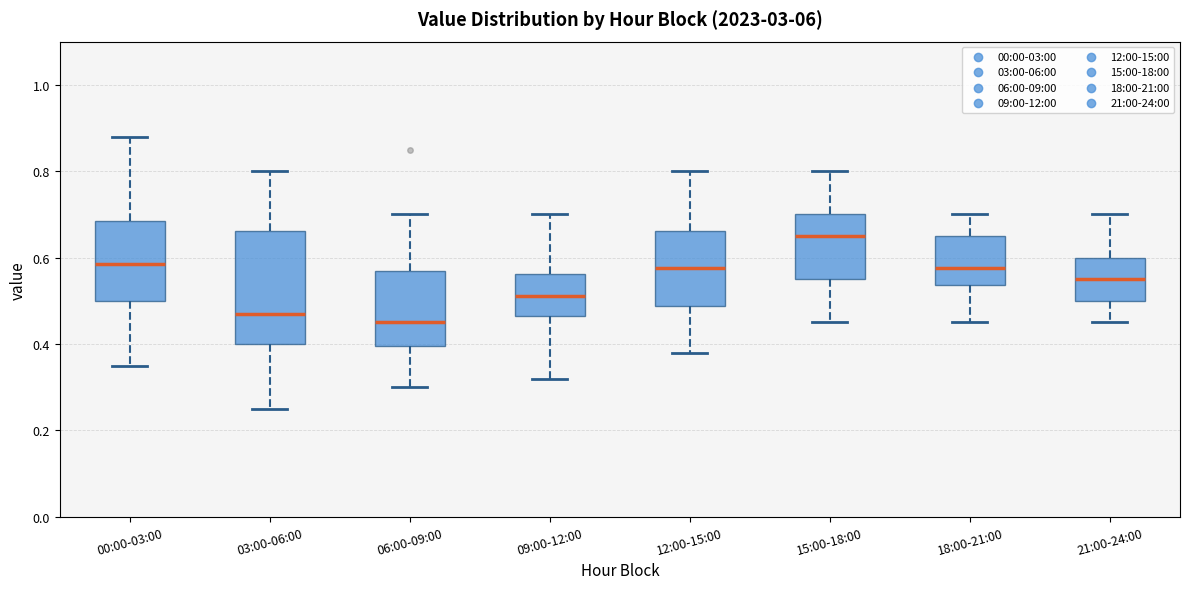

Reading left to right, transcribe this box plot: for each box, give where its median line is, the range the box spans, and where its two whiskers end, as read against the y-axis. The values are not printed on the chart, so give them approximately, as read against the axis.

00:00-03:00: median 0.58, box 0.50 to 0.68, whiskers 0.36 to 0.88
03:00-06:00: median 0.48, box 0.40 to 0.66, whiskers 0.26 to 0.80
06:00-09:00: median 0.46, box 0.40 to 0.58, whiskers 0.30 to 0.70
09:00-12:00: median 0.52, box 0.46 to 0.56, whiskers 0.32 to 0.70
12:00-15:00: median 0.58, box 0.48 to 0.66, whiskers 0.38 to 0.80
15:00-18:00: median 0.66, box 0.56 to 0.70, whiskers 0.46 to 0.80
18:00-21:00: median 0.58, box 0.54 to 0.66, whiskers 0.46 to 0.70
21:00-24:00: median 0.56, box 0.50 to 0.60, whiskers 0.46 to 0.70